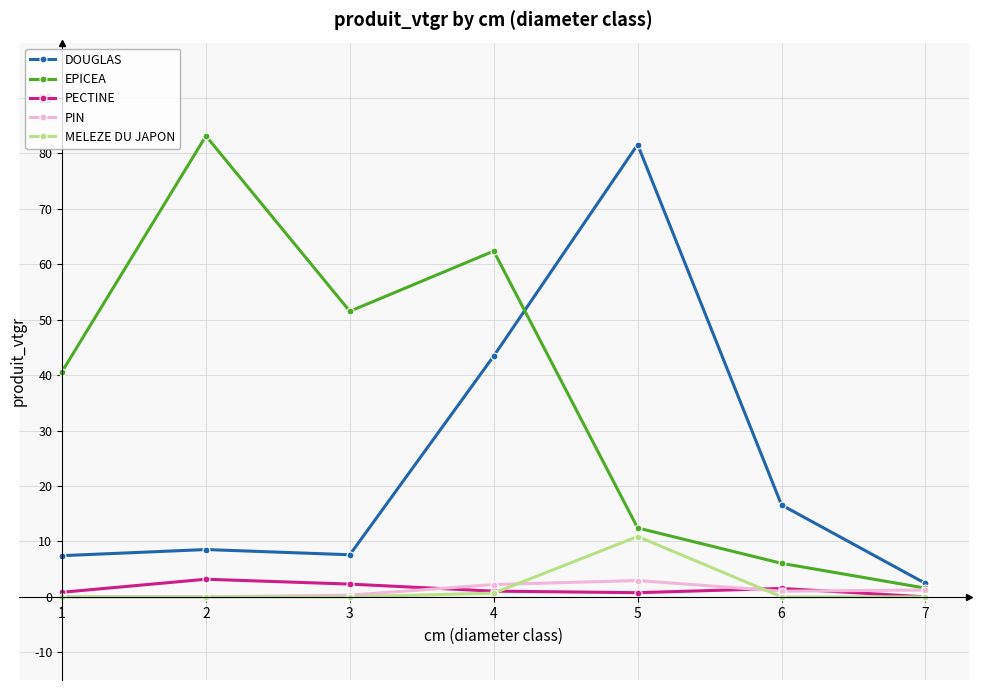

At how many categories does at least one series exceed 74?

2